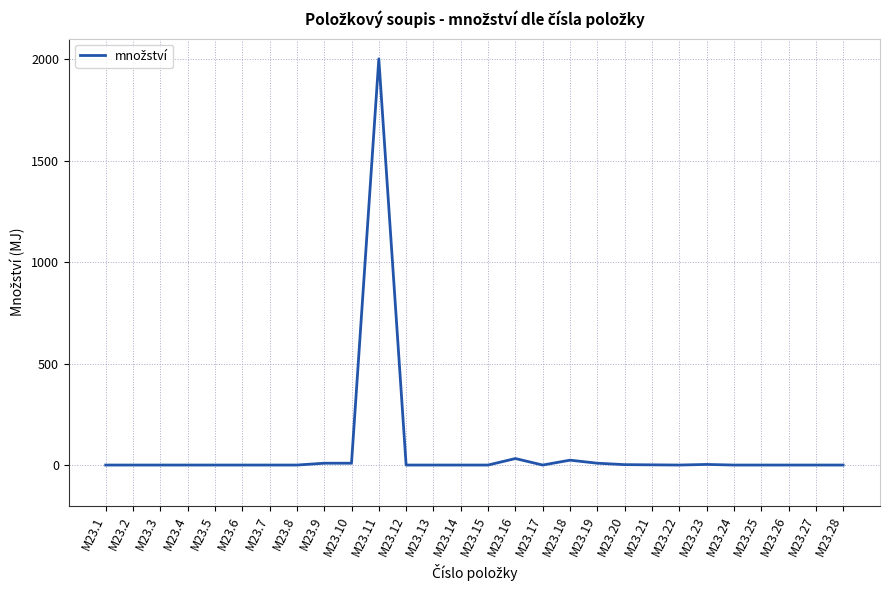

Is it true that the value at M23.26 is 1?

True